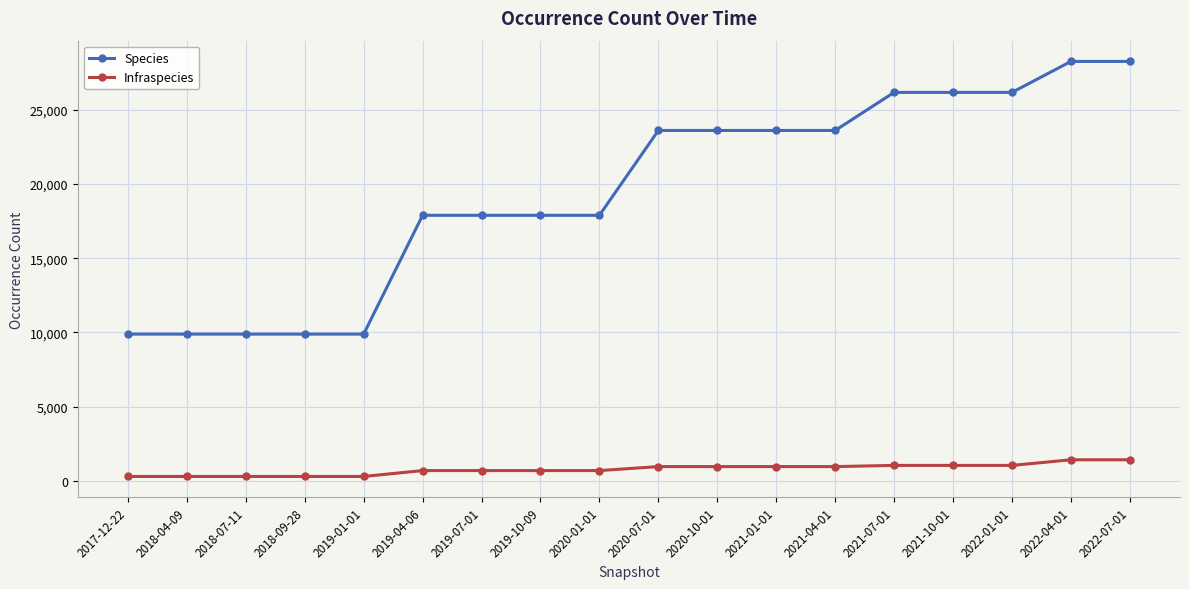

Read the Infraspecies value at 2021-10-01.

1043